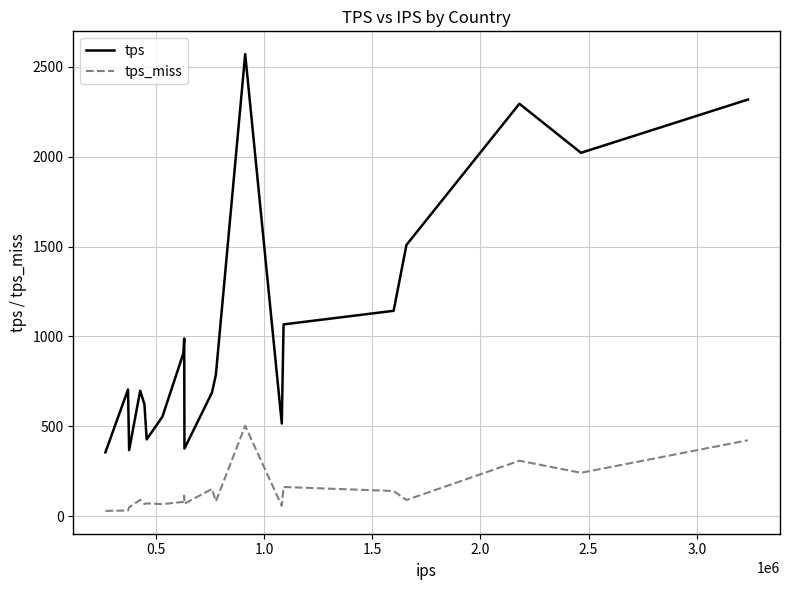

What is the greatest value displayed?

2571.4